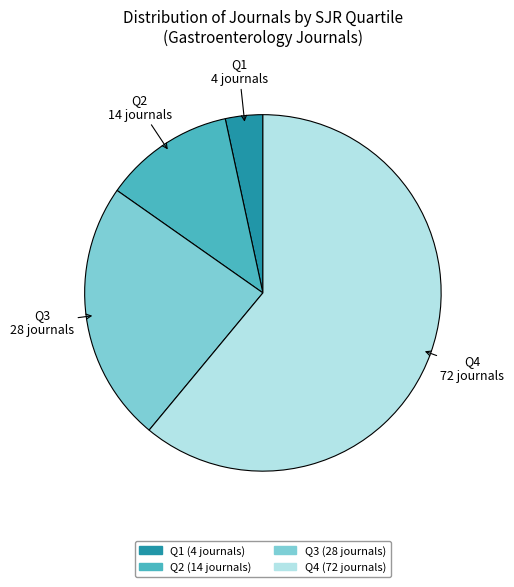

Rank the categories by value from lowest to highest.

Q1, Q2, Q3, Q4